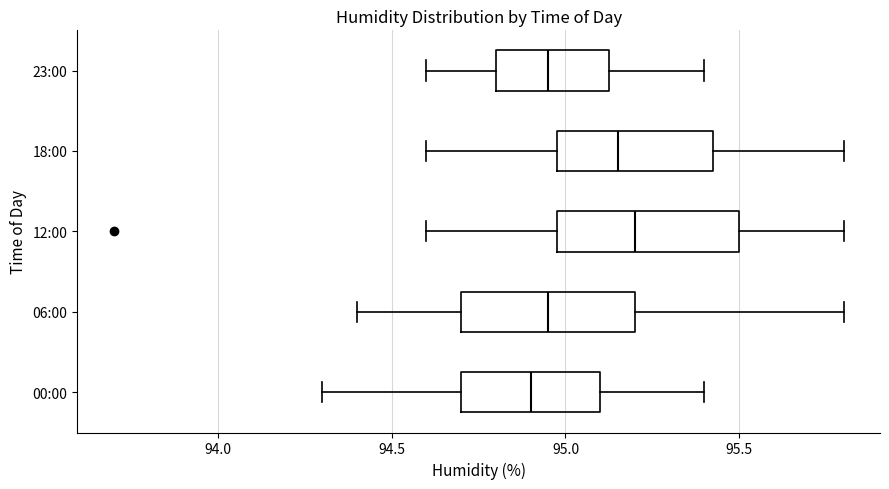

Where does the left whisker of the box for 12:00 end on the x-axis? The values are not printed on the chart, so give them approximately, as read against the axis.

94.60